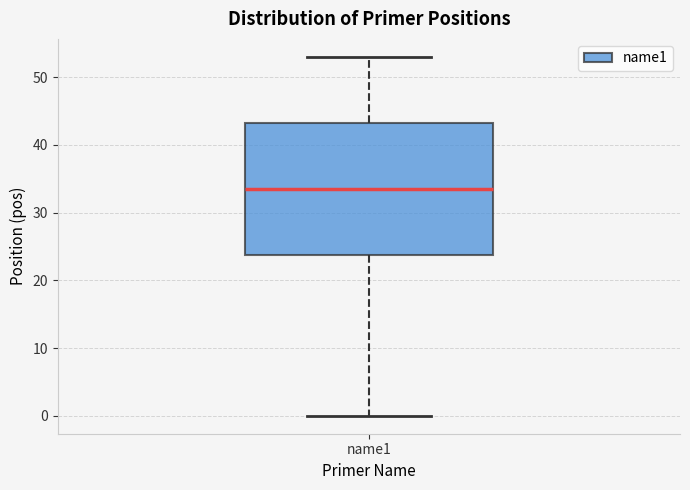

Transcribe this box plot: give where the median line is, the range the box spans, and where the two whiskers end, as read against the y-axis. The values are not printed on the chart, so give them approximately, as read against the axis.

median 34, box 24 to 43, whiskers 0 to 53